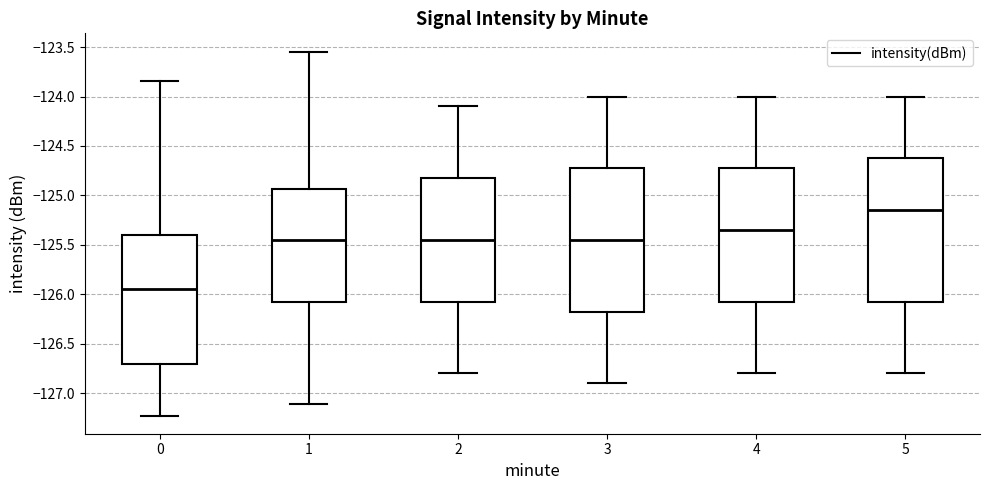

Which box has the lowest median line?

0